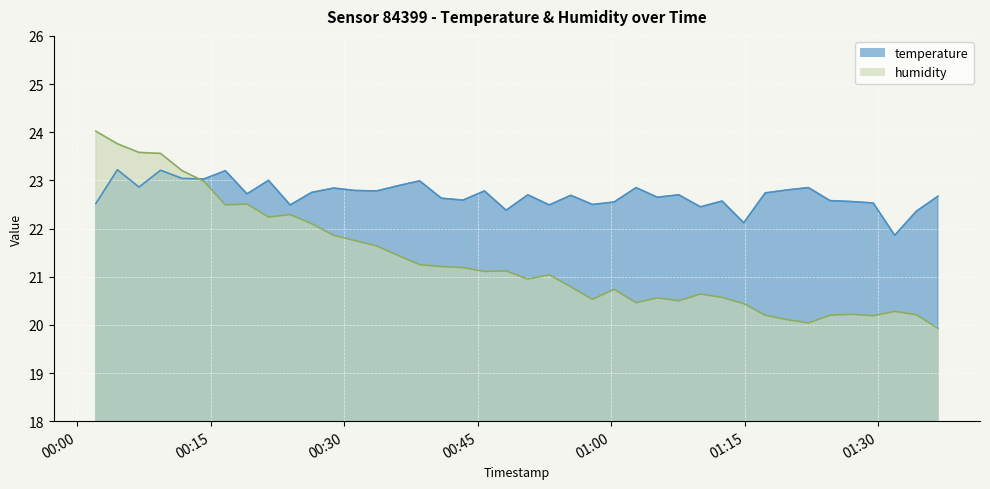

Which category has the lowest value across all series?

2024-01-11T01:36:42